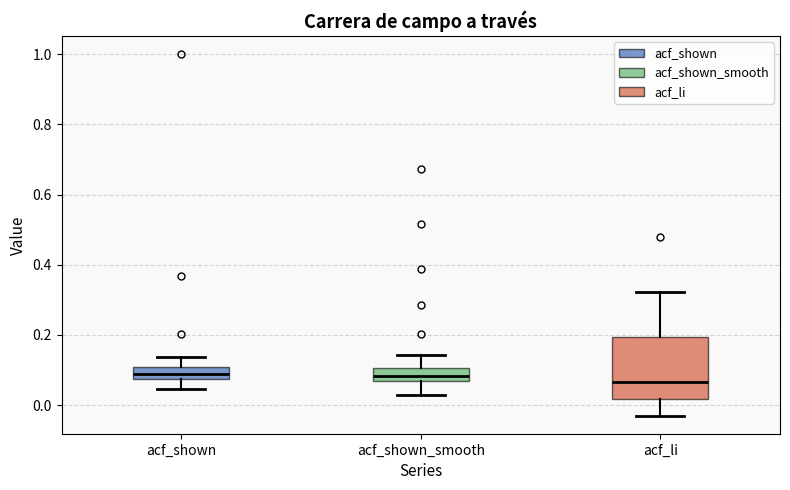

Reading left to right, transcribe this box plot: for each box, give where its median line is, the range the box spans, and where its two whiskers end, as read against the y-axis. The values are not printed on the chart, so give them approximately, as read against the axis.

acf_shown: median 0.08 (inside the box), box 0.08 to 0.10, whiskers 0.04 to 0.14
acf_shown_smooth: median 0.08, box 0.06 to 0.10, whiskers 0.02 to 0.14
acf_li: median 0.06, box 0.02 to 0.20, whiskers -0.02 to 0.32